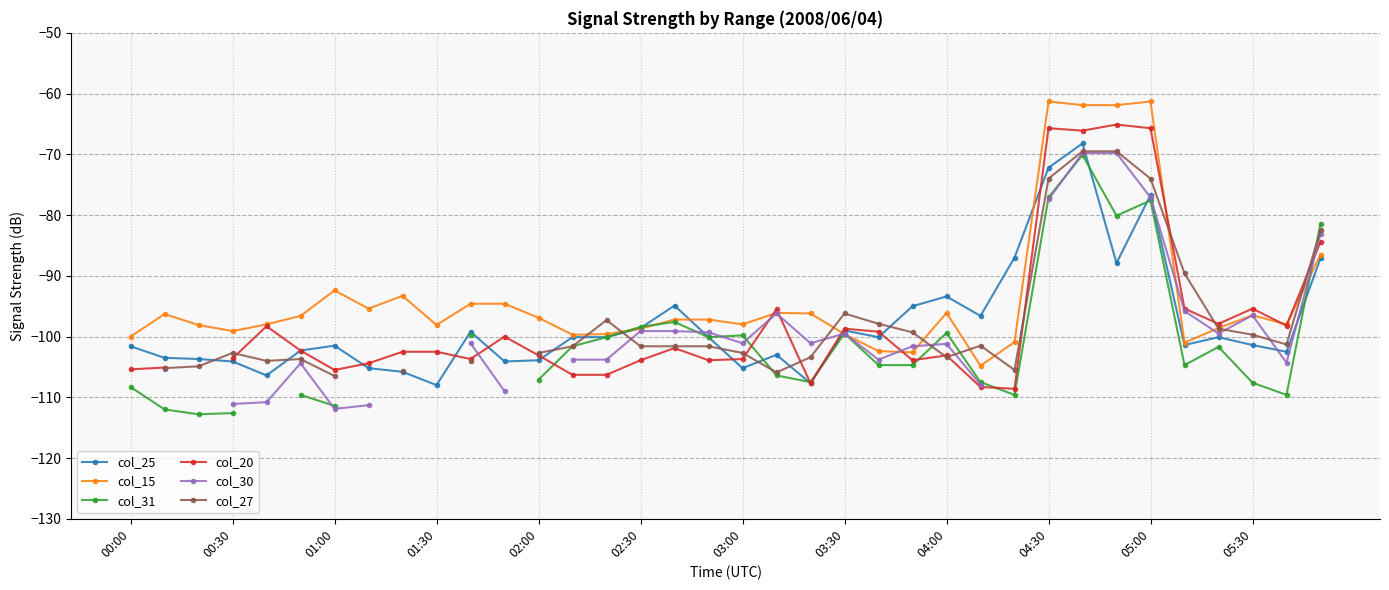

What are all the series names shown in the legend?

col_25, col_15, col_31, col_20, col_30, col_27